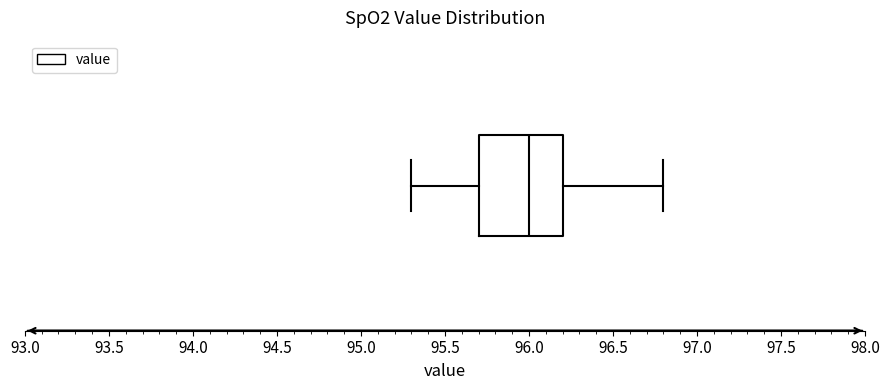

Where does the median line of the box sit on the x-axis? The values are not printed on the chart, so give them approximately, as read against the axis.

96.0